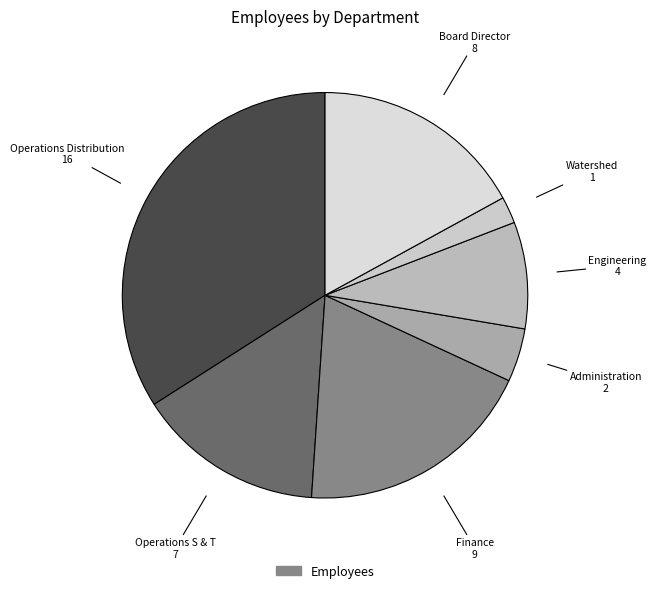

Count the number of slices in the pie.

7